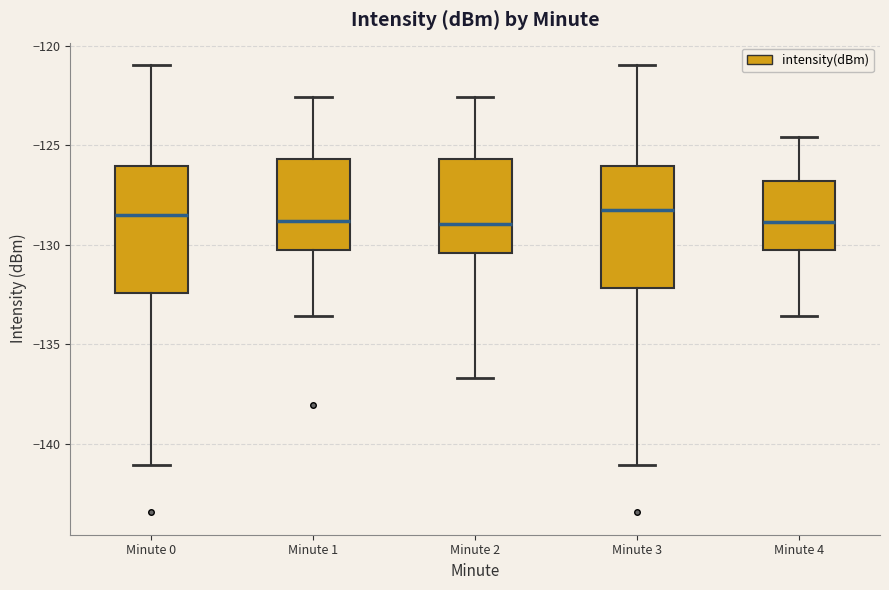

Reading left to right, read every box against the y-axis: the position of its median line, the range the box covers, and the ends of its whiskers. The values are not printed on the chart, so give them approximately, as read against the axis.

Minute 0: median -128.5, box -132.5 to -126.0, whiskers -141.0 to -121.0
Minute 1: median -129.0, box -130.5 to -125.5, whiskers -133.5 to -122.5
Minute 2: median -129.0, box -130.5 to -125.5, whiskers -136.5 to -122.5
Minute 3: median -128.0, box -132.0 to -126.0, whiskers -141.0 to -121.0
Minute 4: median -129.0, box -130.5 to -127.0, whiskers -133.5 to -124.5